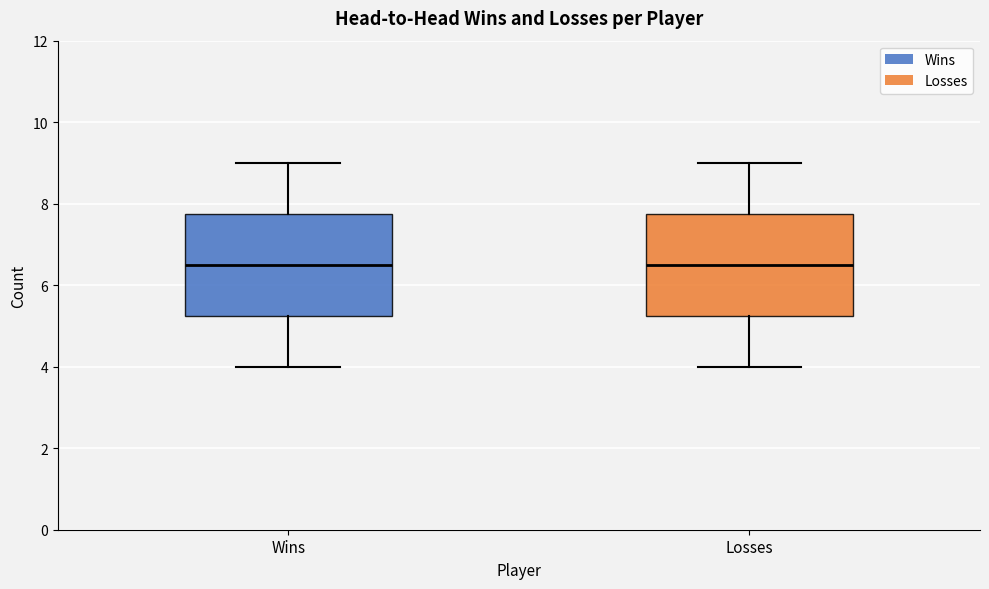

Where does the lower whisker of the box for Losses end on the y-axis? The values are not printed on the chart, so give them approximately, as read against the axis.

4.0